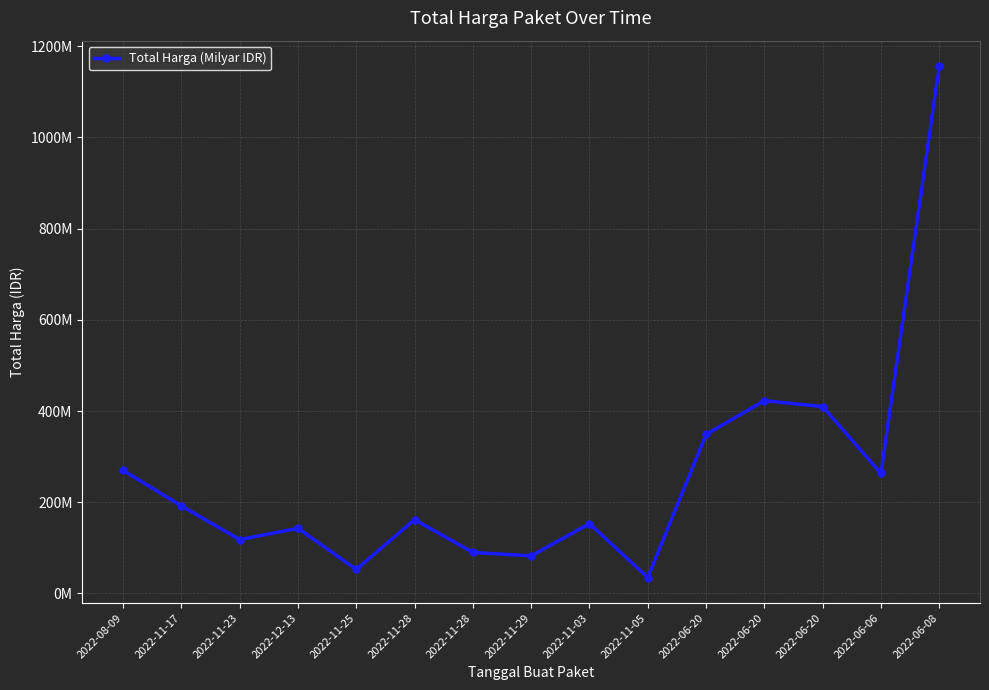

The value at 2022-11-28 is 50651310. True or false?

False